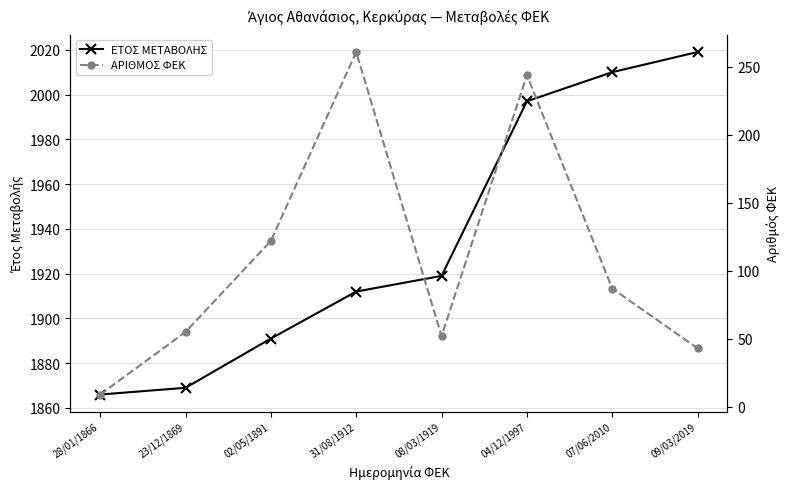

True or false: ΕΤΟΣ ΜΕΤΑΒΟΛΗΣ and ΑΡΙΘΜΟΣ ΦΕΚ intersect in this chart.

False